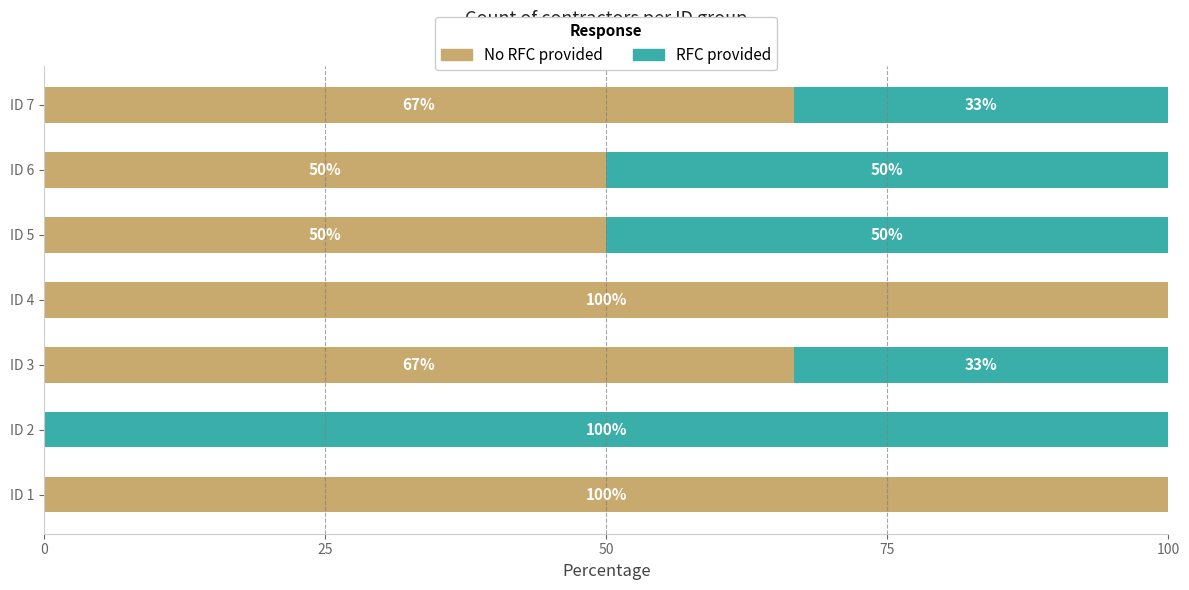

What is the total value across all series at ID 5?

100.0